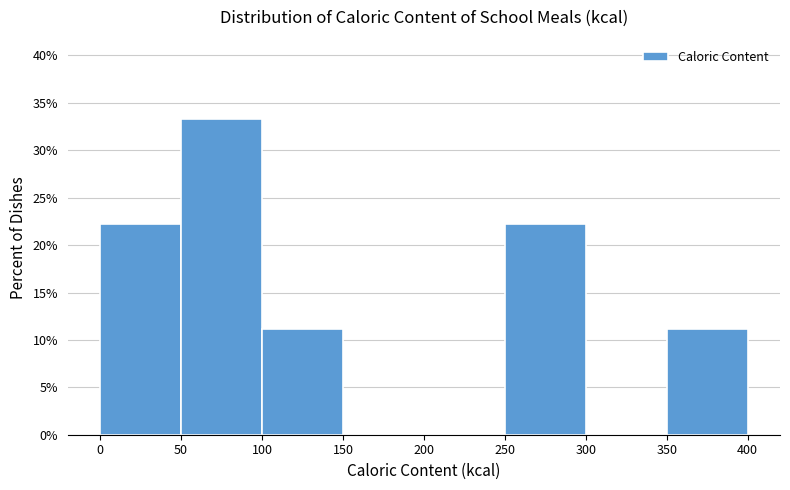

What is the height of the bar covering 100 to 150 on the x-axis? The values are not printed on the chart, so give them approximately, as read against the axis.

11.0